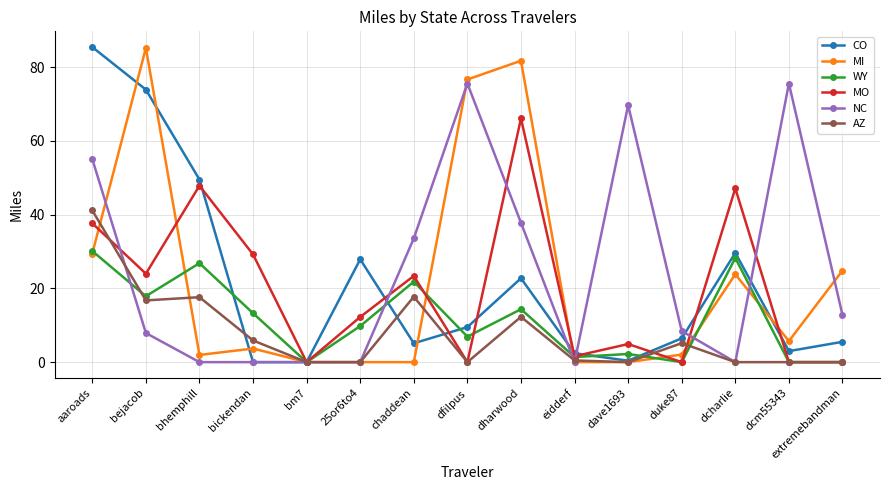

What value does the MO series have at aaroads?

37.7